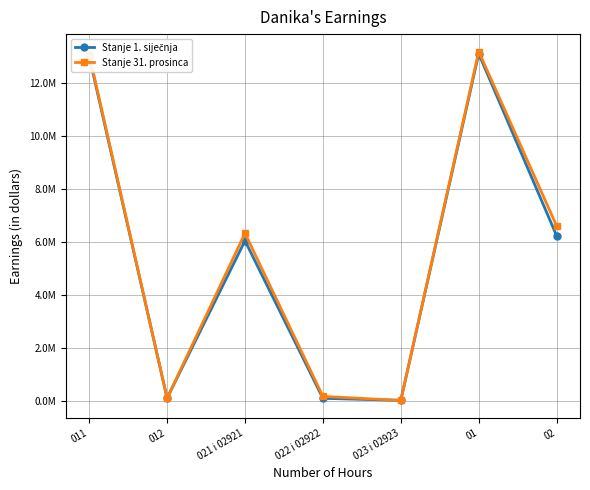

Reading left to right, extract all data points from this chart.

Stanje 1. siječnja: 011=13011771.0	012=98899.1	021 i 02921=6044653.6	022 i 02922=92101.4	023 i 02923=17254.0	01=13110670.1	02=6233658.9
Stanje 31. prosinca: 011=13092202.0	012=98899.1	021 i 02921=6329343.0	022 i 02922=165529.8	023 i 02923=13272.3	01=13191101.1	02=6604053.6